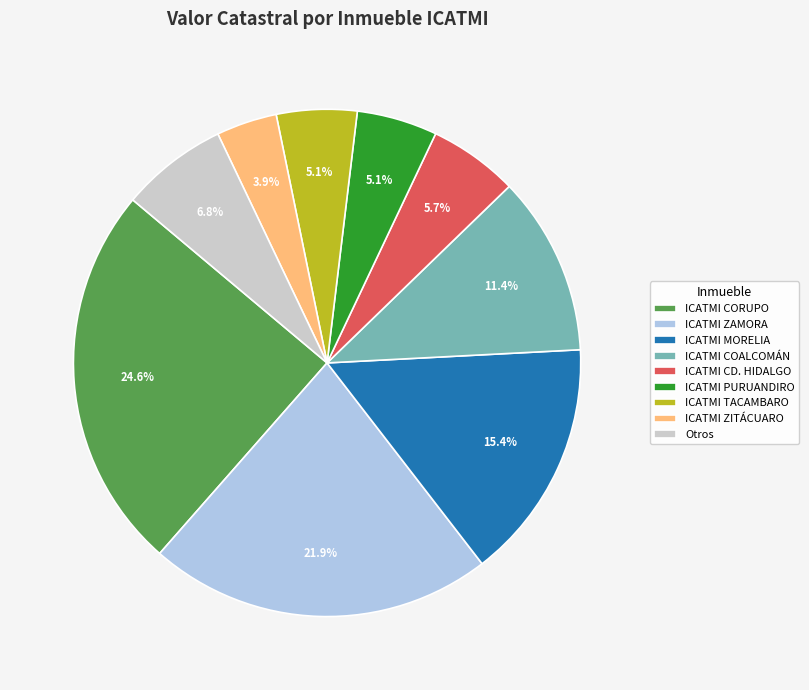

What percentage is NOT represented by ICATMI ZITÁCUARO?

96.1%